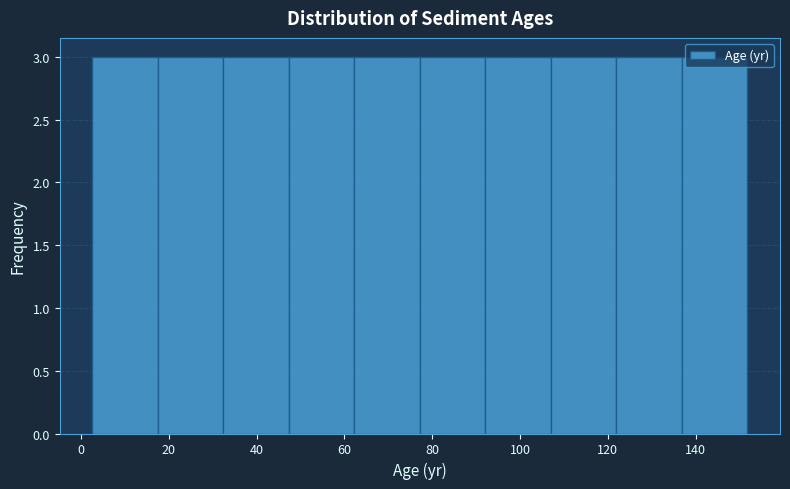

Reading left to right, list every bar in this chart as the range it spans on the x-axis followed by its height. Neither the bar edges nor the heights are printed on the chart, so give them approximately, as read against the axes.

2 to 18: 3
18 to 32: 3
32 to 48: 3
48 to 62: 3
62 to 78: 3
78 to 92: 3
92 to 108: 3
108 to 122: 3
122 to 136: 3
136 to 152: 3